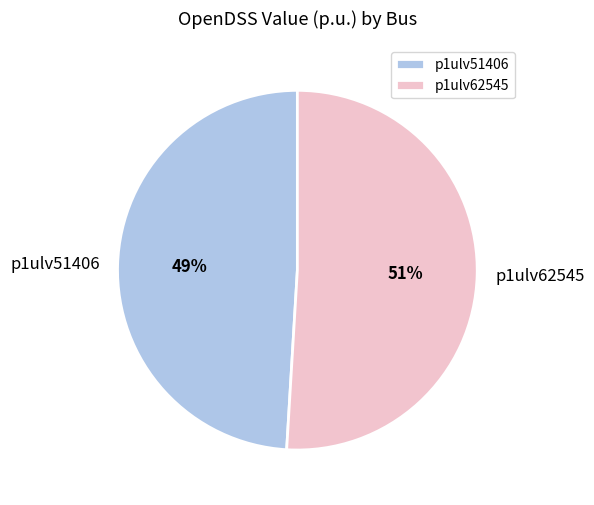

True or false: p1ulv51406 accounts for 57% of the total.

False